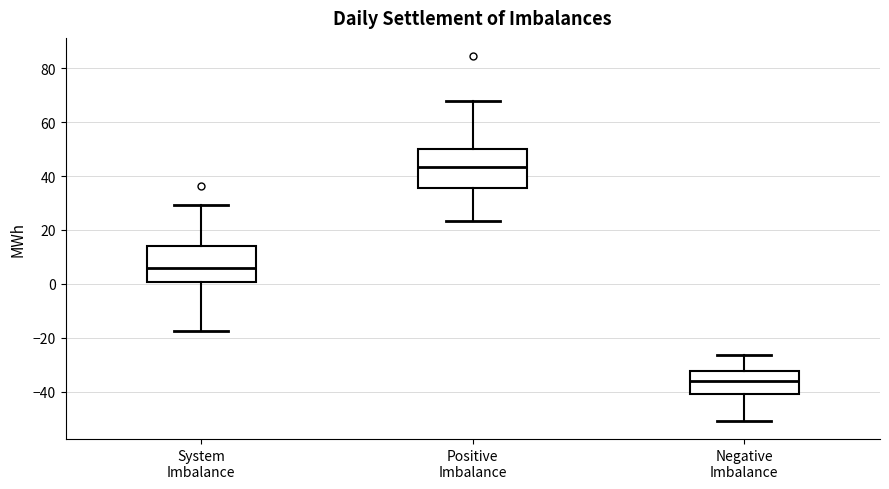

Which box's median line is the highest?

Positive Imbalance